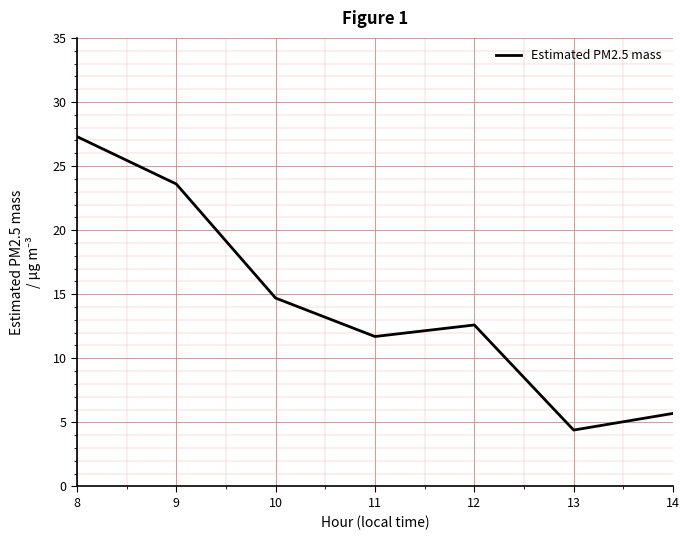

What is the smallest value displayed?

4.4